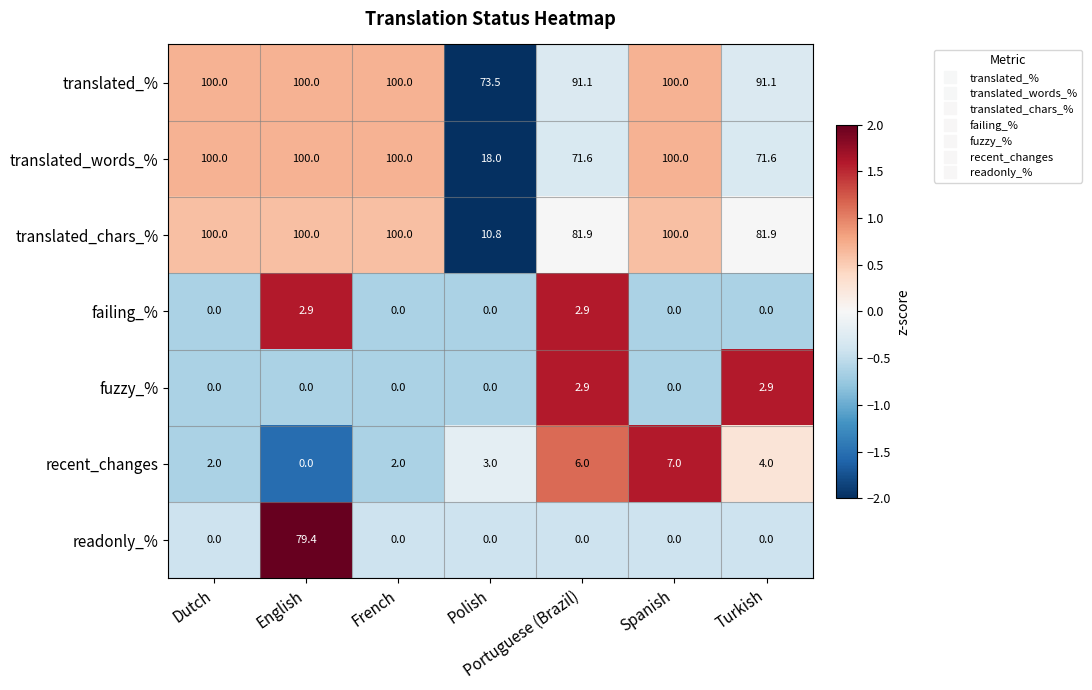

How many recent_changes values are between 2 and 6?

5